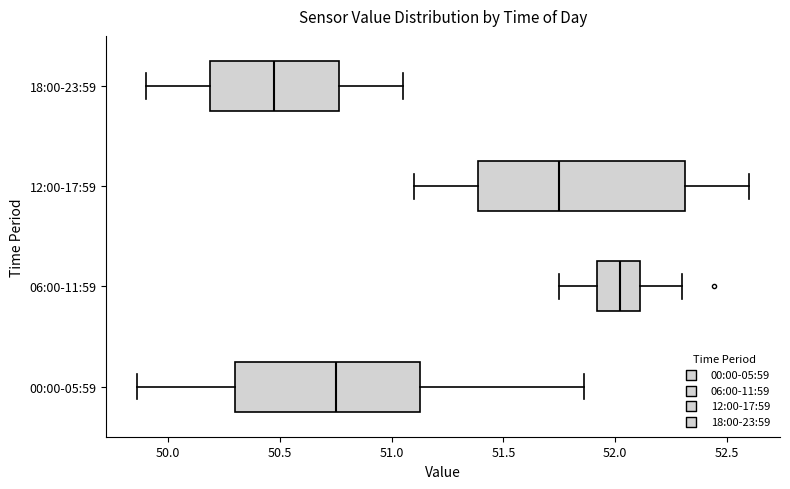

Which box is the widest, from its left edge to its right edge?

12:00-17:59